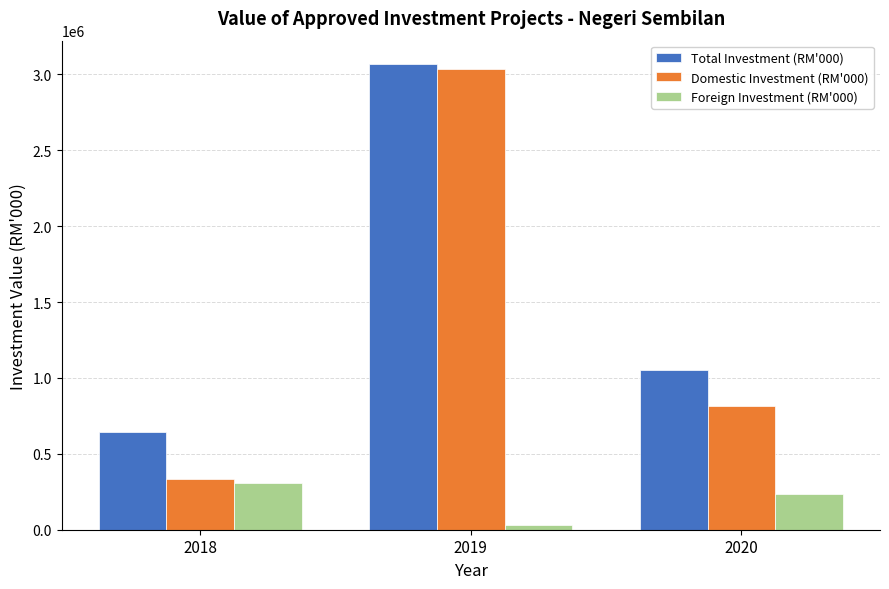

What are all the series names shown in the legend?

Total Investment (RM'000), Domestic Investment (RM'000), Foreign Investment (RM'000)